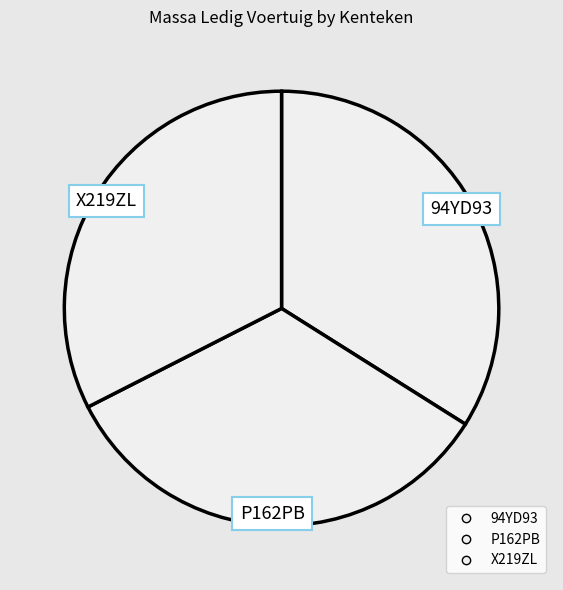

Does any single category account for the majority?

No